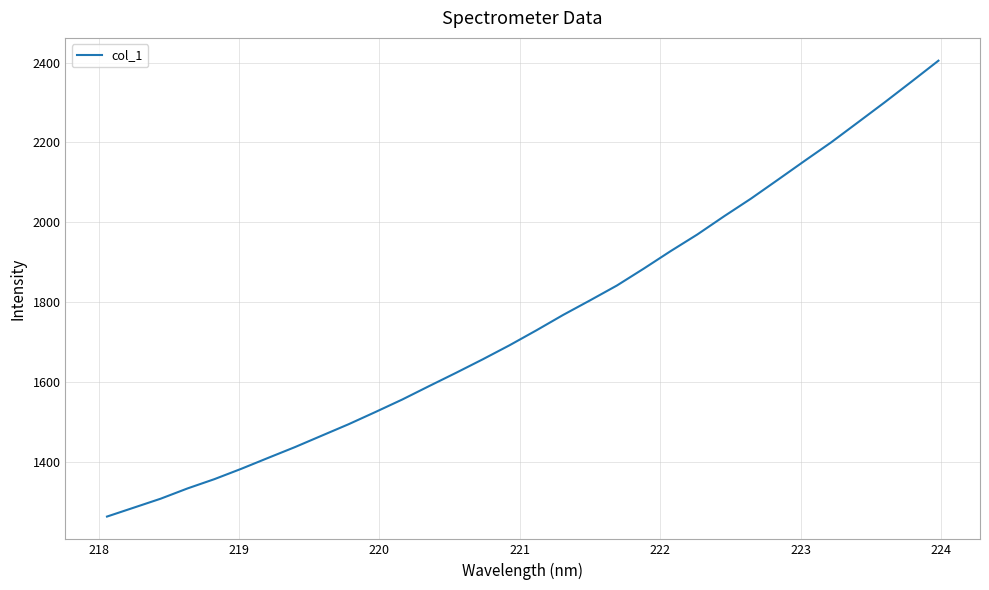

What is the minimum value shown in the chart?

1263.5